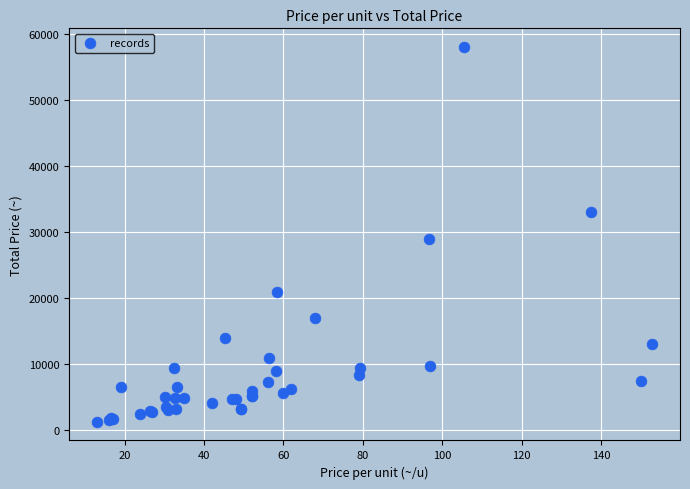

What Y value in the scatter plot is closest to 29650?

29000